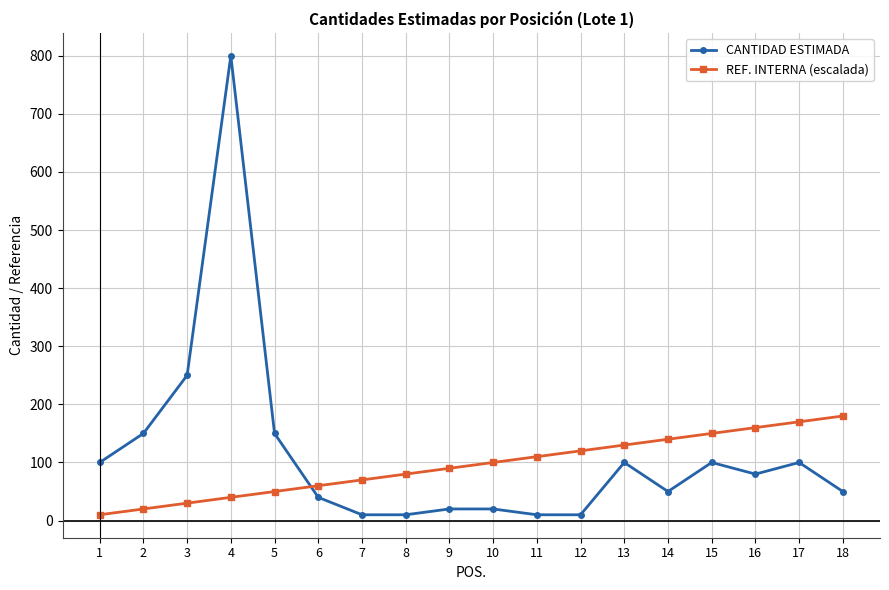

Between 9 and 15, which series saw the biggest shift?

CANTIDAD ESTIMADA